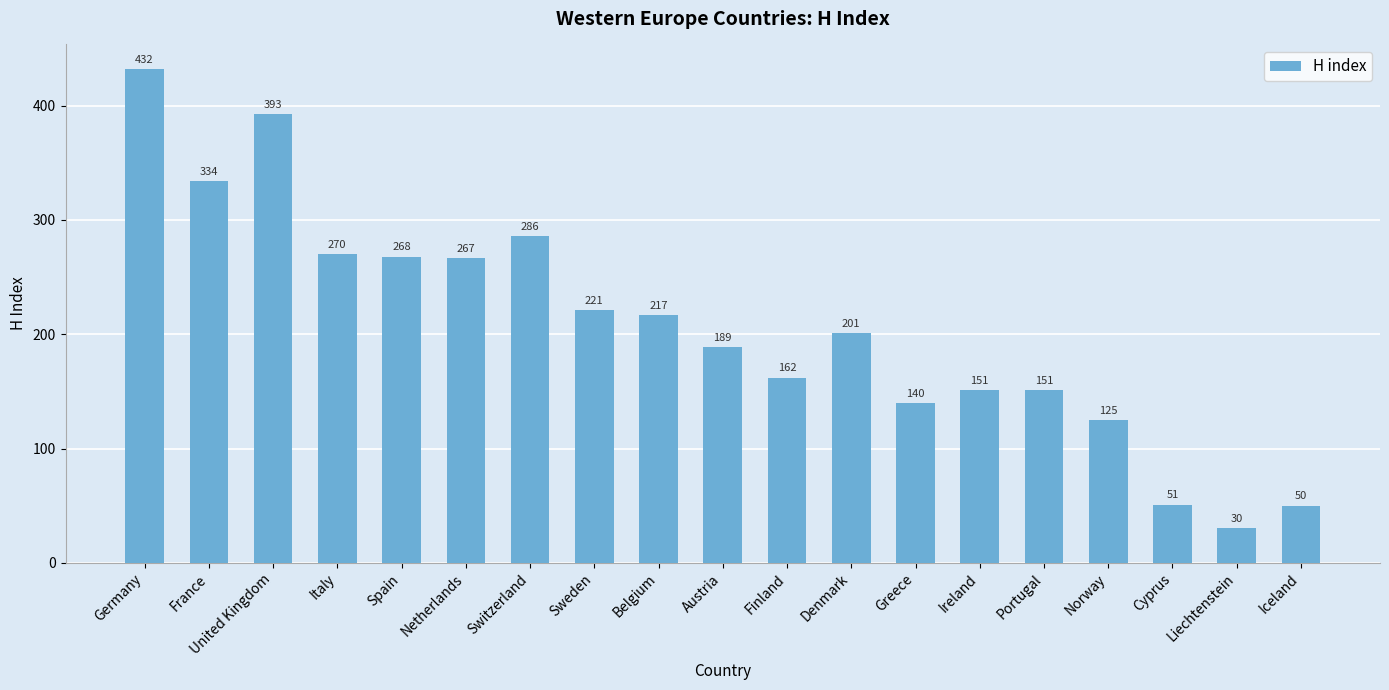

Reading left to right, what are all the values shown in this chart?

432	334	393	270	268	267	286	221	217	189	162	201	140	151	151	125	51	30	50